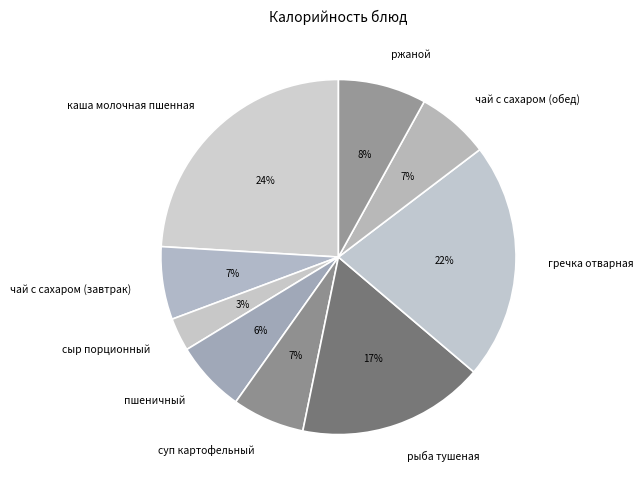

Which has a higher value, рыба тушеная or чай с сахаром (обед)?

рыба тушеная